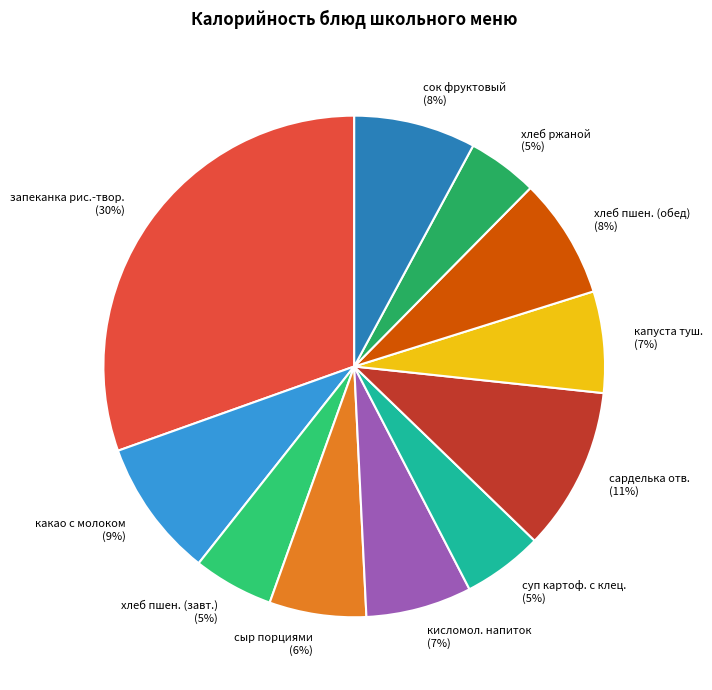

Which slice is the largest?

запеканка рис.-твор.